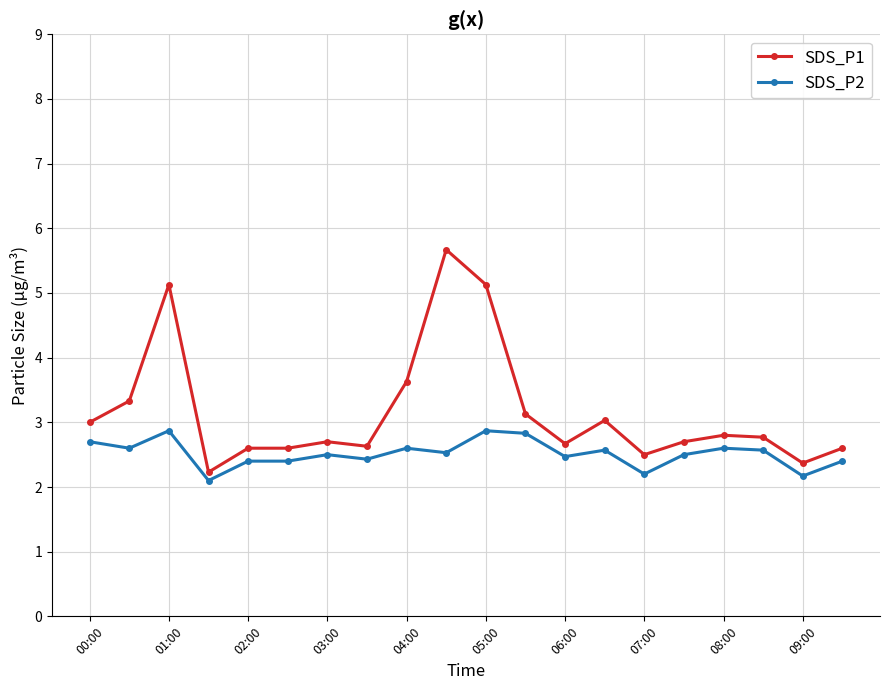

What is the smallest value displayed?

2.1